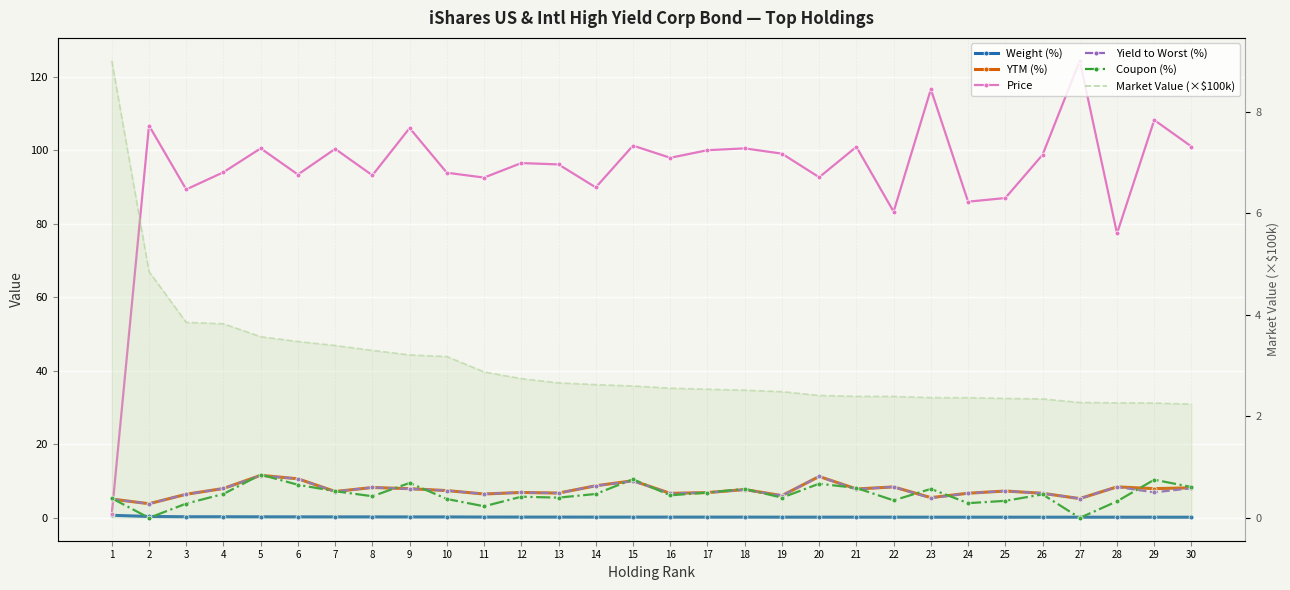

Reading left to right, extract all data points from this chart.

Weight (%): 0.7	0.4	0.3	0.3	0.3	0.3	0.3	0.3	0.2	0.2	0.2	0.2	0.2	0.2	0.2	0.2	0.2	0.2	0.2	0.2	0.2	0.2	0.2	0.2	0.2	0.2	0.2	0.2	0.2	0.2
YTM (%): 5.1	3.8	6.4	8.0	11.6	10.6	7.2	8.3	7.9	7.4	6.5	6.9	6.7	8.7	10.1	6.7	6.9	7.7	6.0	11.3	7.9	8.4	5.5	6.7	7.3	6.7	5.2	8.4	8.0	8.2
Price: 1.0	106.7	89.3	94.0	100.5	93.4	100.4	93.2	106.0	93.9	92.5	96.5	96.1	89.9	101.2	97.9	100.0	100.5	99.1	92.6	100.9	83.3	116.6	86.0	87.0	98.8	124.3	77.4	108.2	101.0
Yield to Worst (%): 5.1	3.8	6.4	8.0	11.5	10.6	7.2	8.3	7.9	7.4	6.5	6.9	6.7	8.7	10.0	6.7	6.9	7.6	6.0	11.3	7.8	8.4	5.4	6.7	7.3	6.7	5.2	8.4	6.9	8.1
Coupon (%): 5.3	0.0	3.9	6.5	11.8	9.0	7.2	5.9	9.5	5.1	3.1	5.8	5.5	6.5	10.5	6.1	6.9	7.9	5.5	9.3	8.1	4.8	7.9	4.0	4.6	6.4	0.0	4.5	10.4	8.4
Market Value (×$100k): 9.0	4.8	3.8	3.8	3.6	3.5	3.4	3.3	3.2	3.2	2.9	2.7	2.7	2.6	2.6	2.6	2.5	2.5	2.5	2.4	2.4	2.4	2.4	2.4	2.4	2.3	2.3	2.3	2.3	2.2